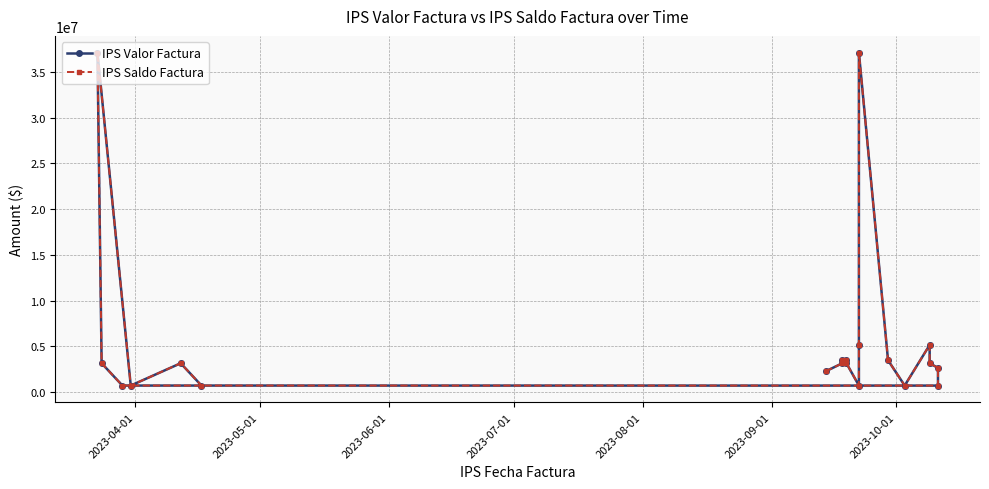

Is the value of IPS Valor Factura at 7 greater than the value of IPS Saldo Factura at 2023-05-01?

Yes